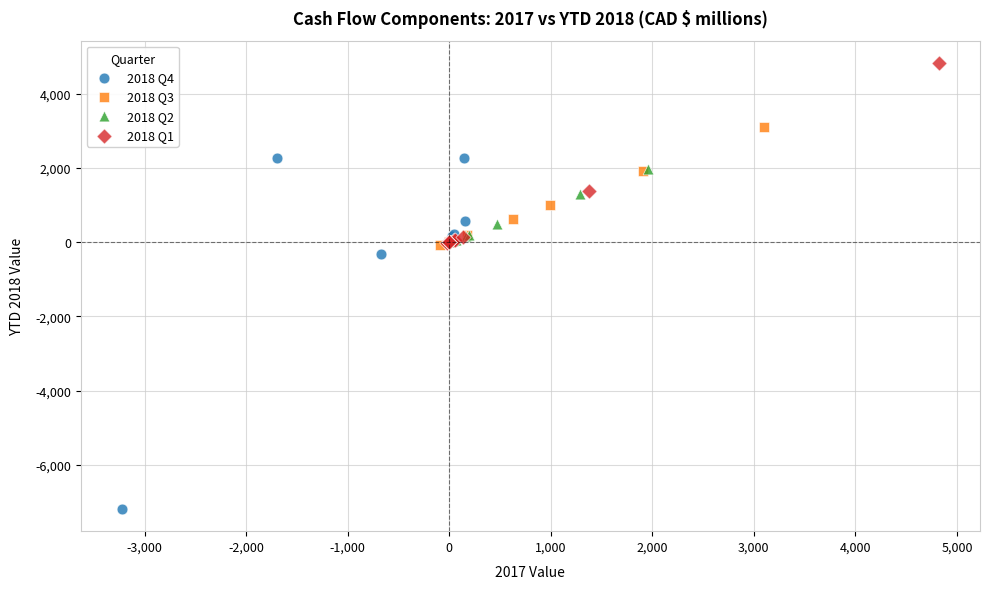

Which series reaches the minimum Y coordinate?

2018 Q4